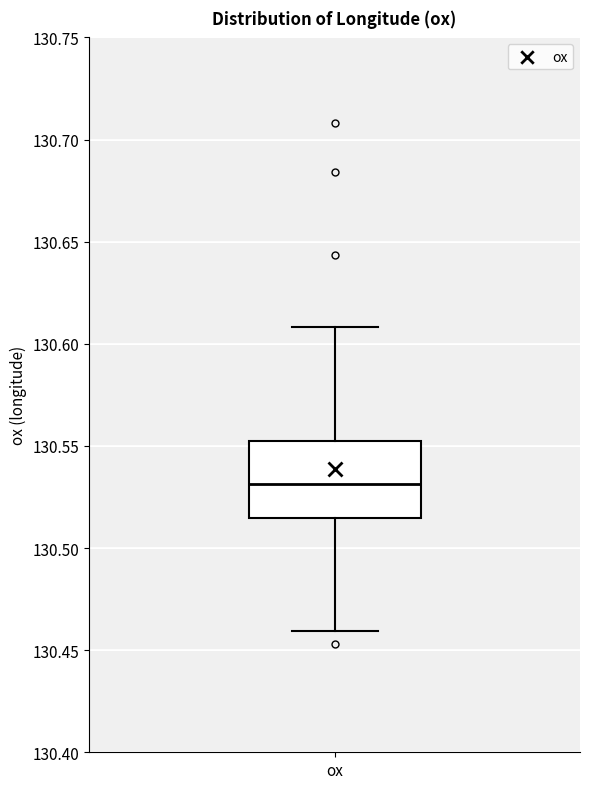

Transcribe this box plot: give where the median line is, the range the box spans, and where the two whiskers end, as read against the y-axis. The values are not printed on the chart, so give them approximately, as read against the axis.

median 130.530, box 130.515 to 130.550, whiskers 130.460 to 130.610